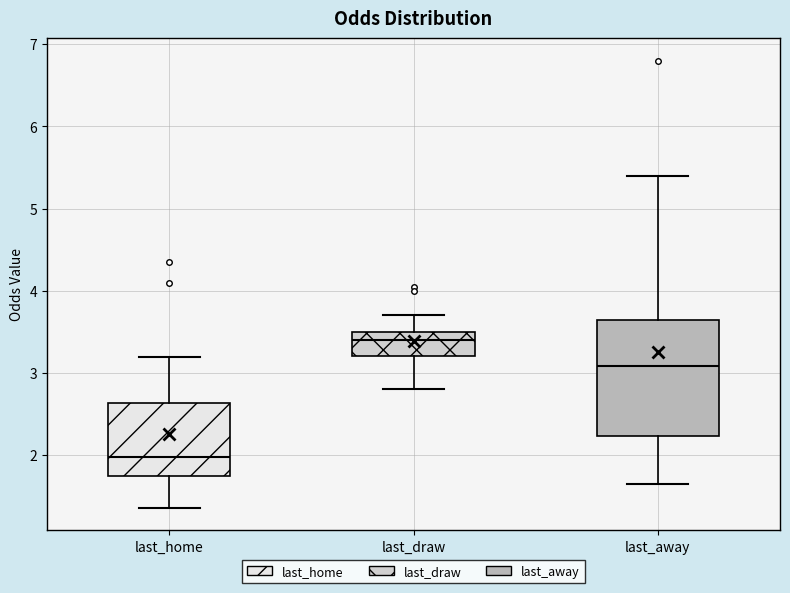

Which box has the lowest median line?

last_home